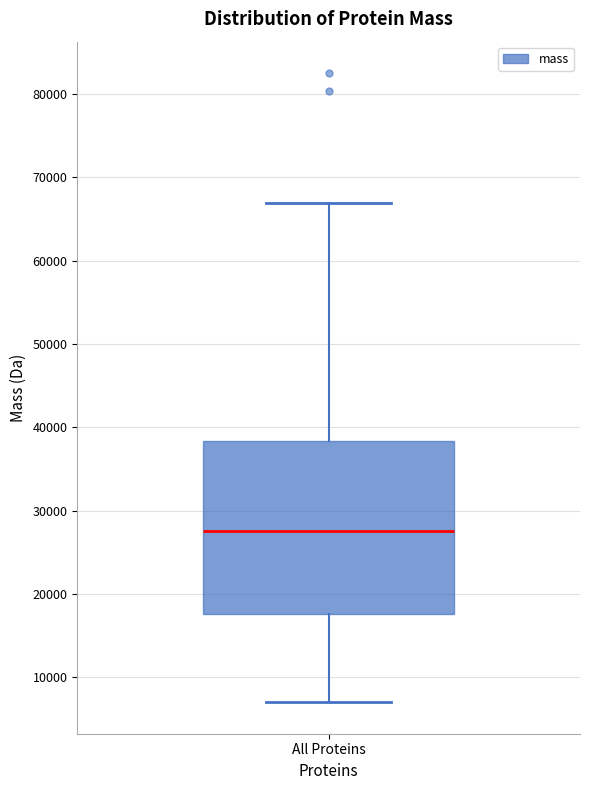

Read this box plot against the y-axis: the position of the median line, the range covered by the box, and the ends of both whiskers. The values are not printed on the chart, so give them approximately, as read against the axis.

median 28000, box 18000 to 38000, whiskers 7000 to 67000